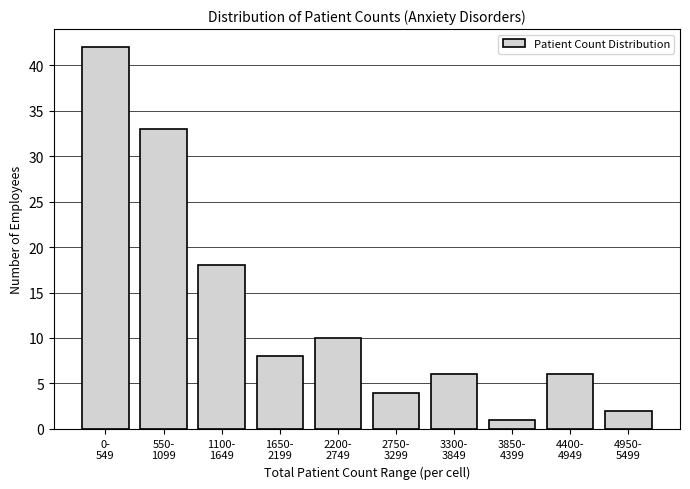

What is the greatest value displayed?

42